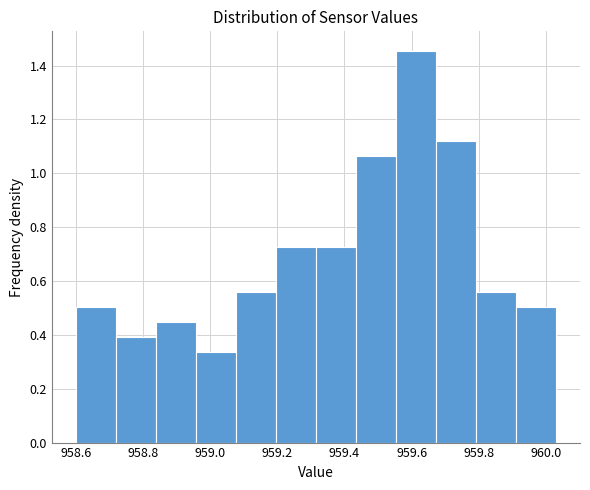

Reading left to right, transcribe this chart: for each bar, give the range it covers on the x-axis and its height. Neither the bar edges nor the heights are printed on the chart, so give them approximately, as read against the axes.

958.60 to 958.72: 0.50
958.72 to 958.84: 0.40
958.84 to 958.96: 0.44
958.96 to 959.08: 0.34
959.08 to 959.20: 0.56
959.20 to 959.32: 0.72
959.32 to 959.44: 0.72
959.44 to 959.56: 1.06
959.56 to 959.68: 1.46
959.68 to 959.80: 1.12
959.80 to 959.92: 0.56
959.92 to 960.04: 0.50